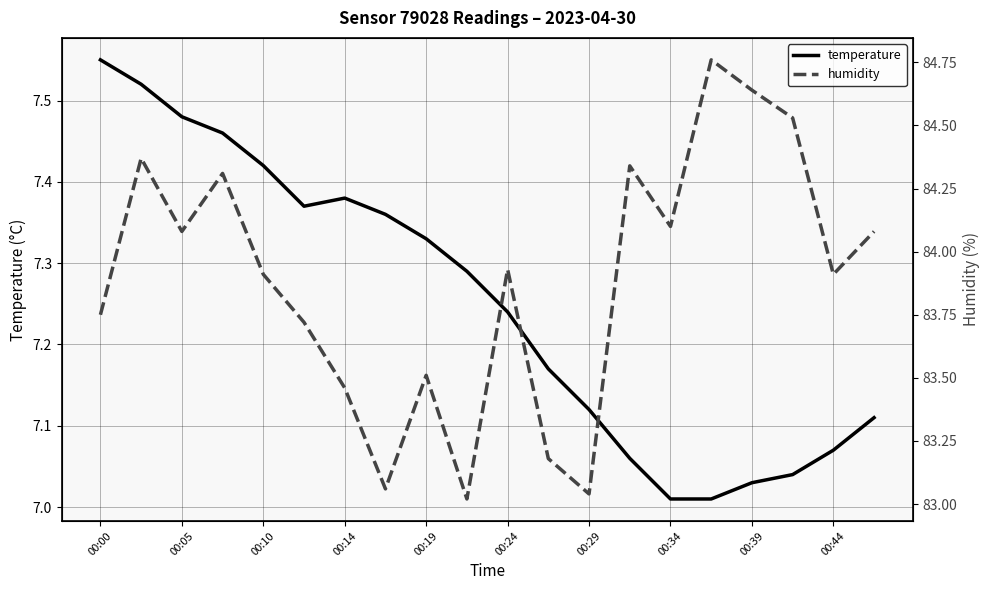

What is the minimum value for humidity?

83.0